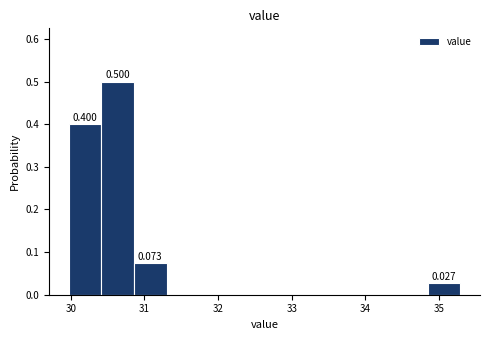

Which range on the x-axis has the tallest bar?

30.4 to 30.9